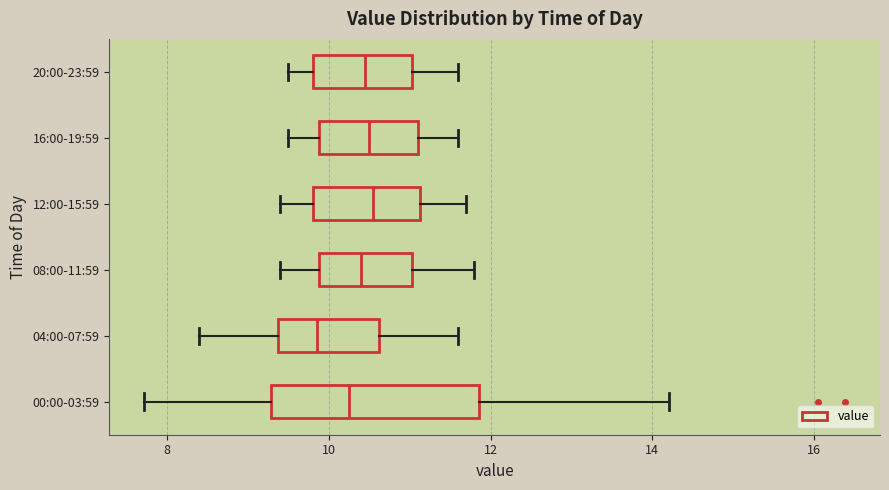

Which box is the widest, from its left edge to its right edge?

00:00-03:59